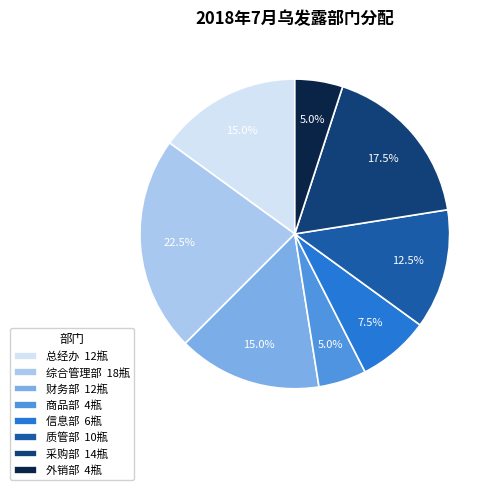

How many segments does this pie chart have?

8